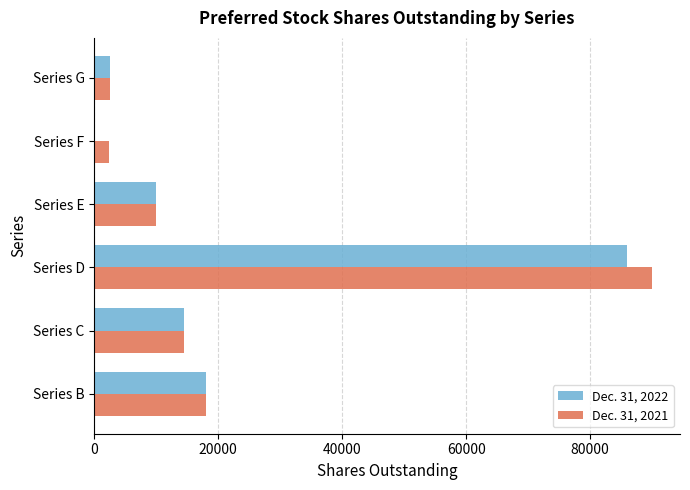

Is the value of Dec. 31, 2022 at Series E greater than the value of Dec. 31, 2021 at Series G?

Yes